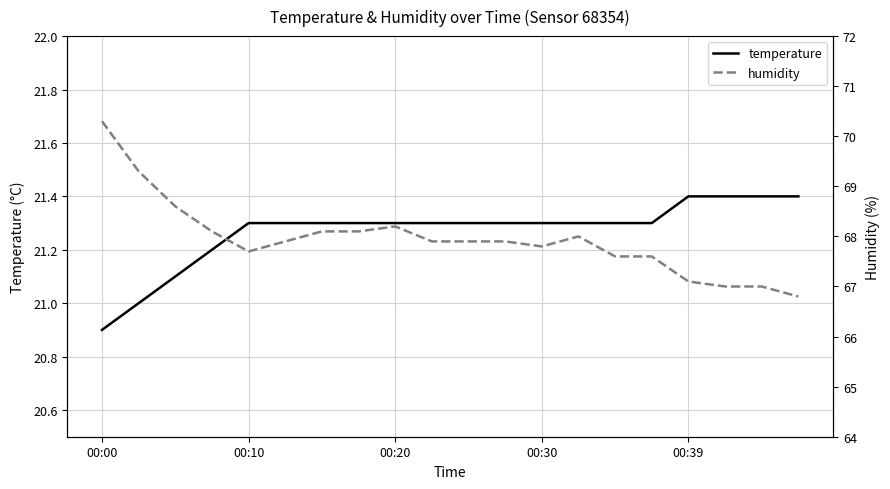

At which label does temperature reach its minimum?

00:00